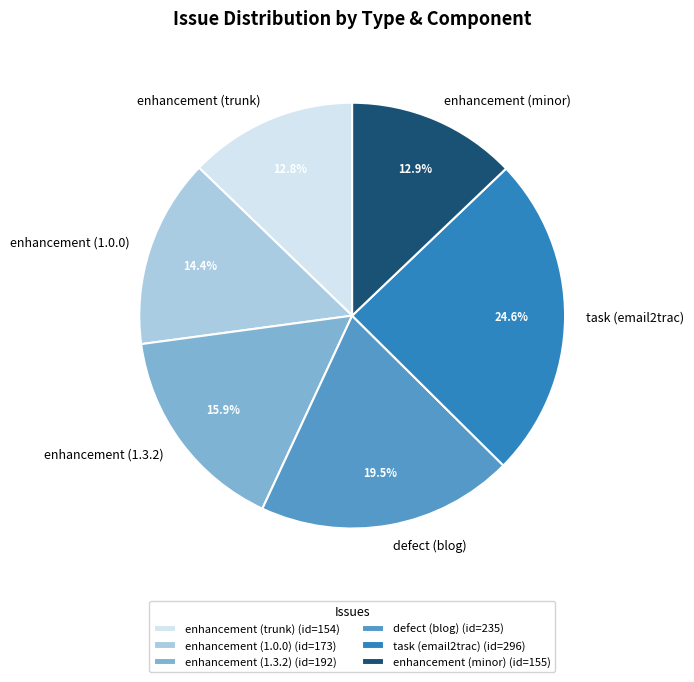

How much of the chart is everything except enhancement (1.0.0)?

85.6%